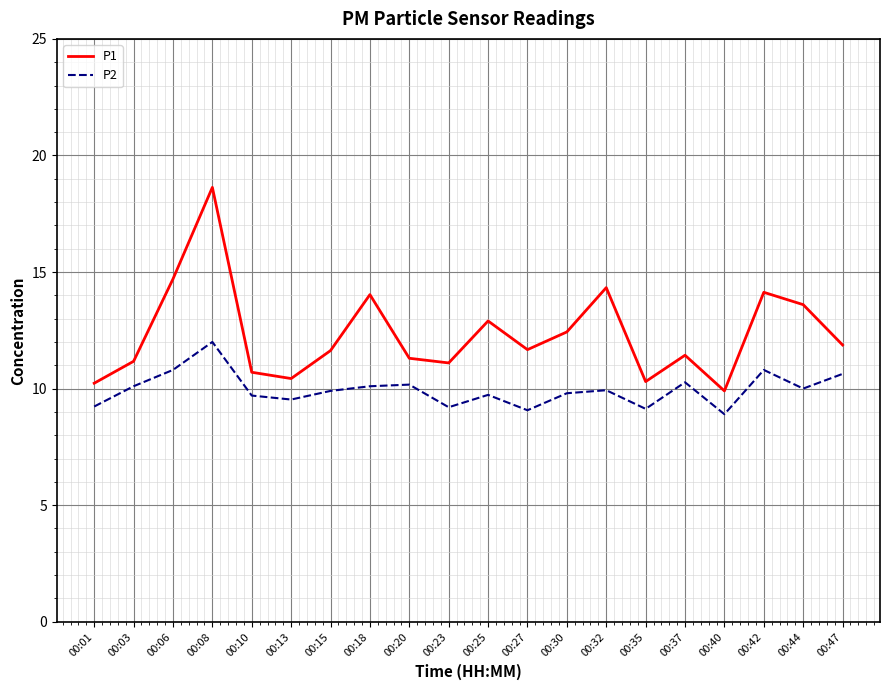

Between 00:10 and 00:15, which series saw the biggest shift?

P1